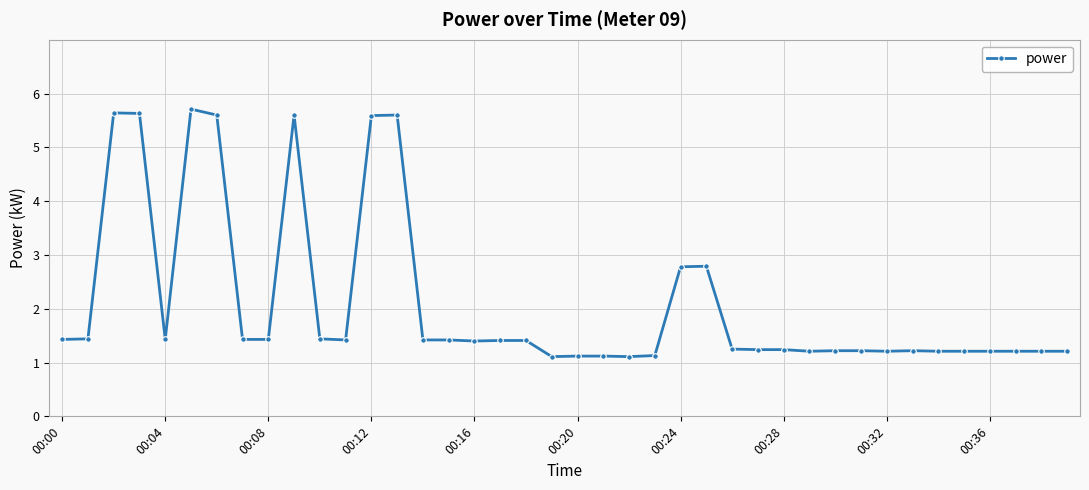

True or false: there are more than 2 points higher than both neighbors.

True